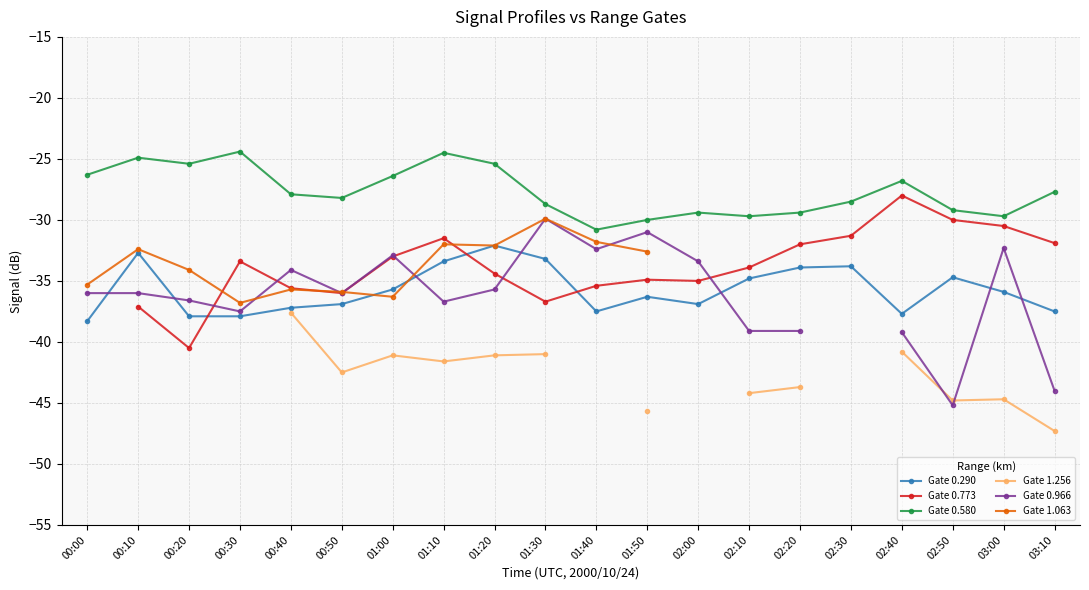

Read the Gate 0.580 value at 02:10.

-29.7